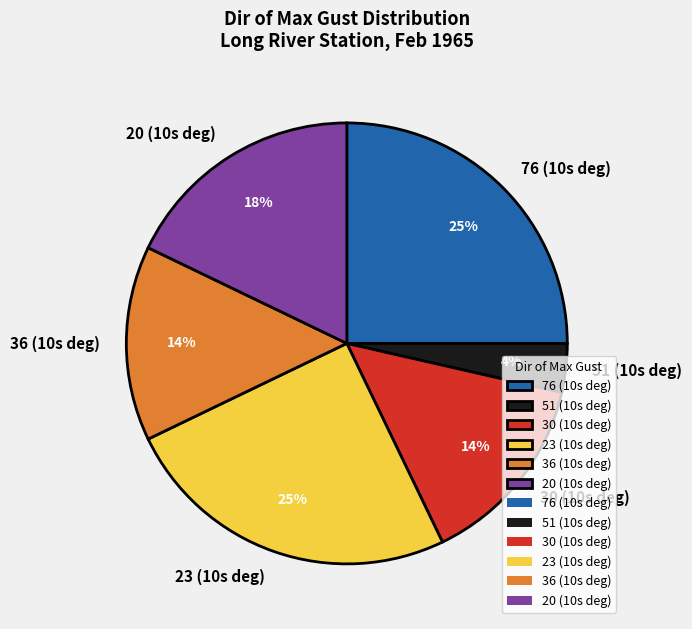

Is it true that 23 (10s deg) is 25% of the pie?

True